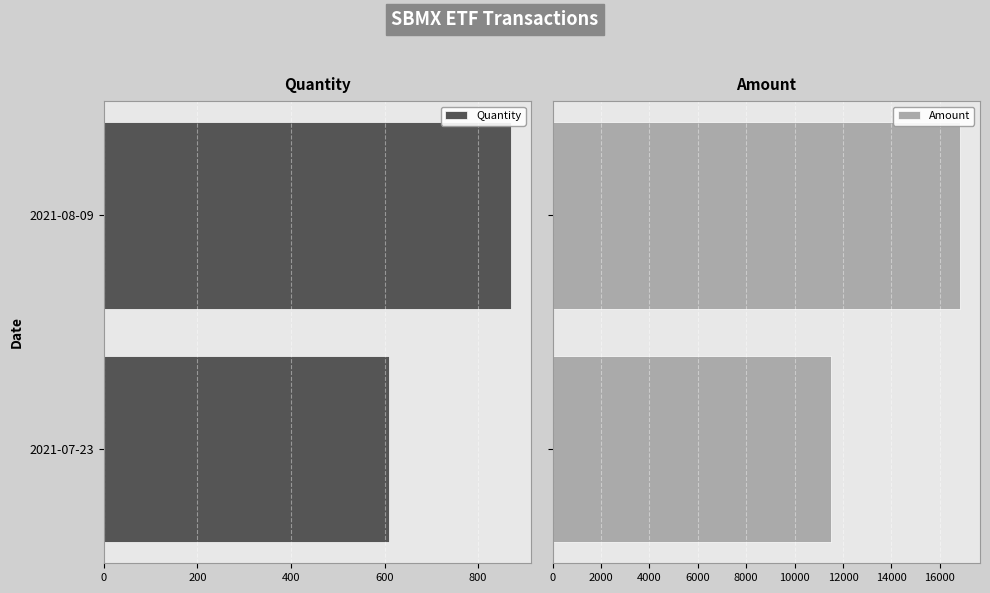

The Quantity series shows 610.0 at 0. True or false?

True